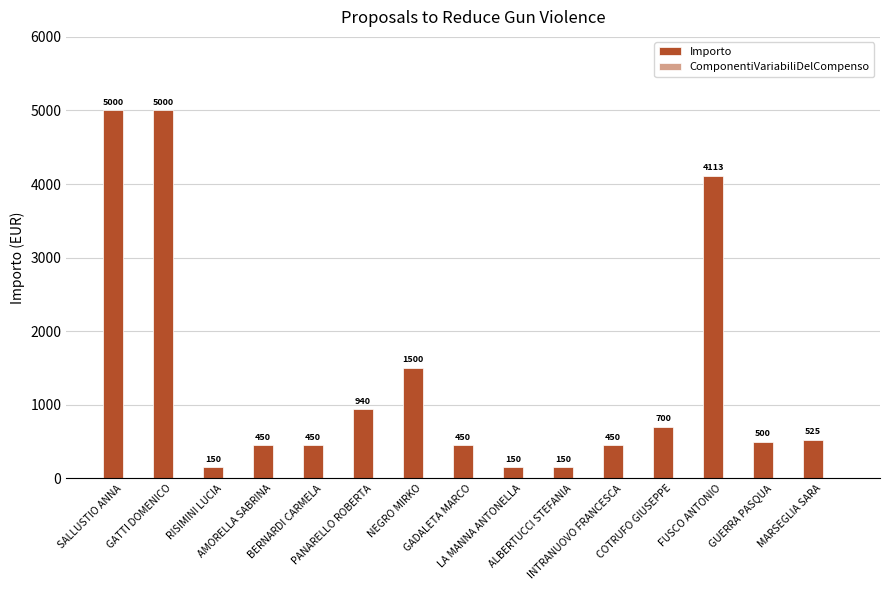

What is the difference between the second highest and second lowest values?

4850.0